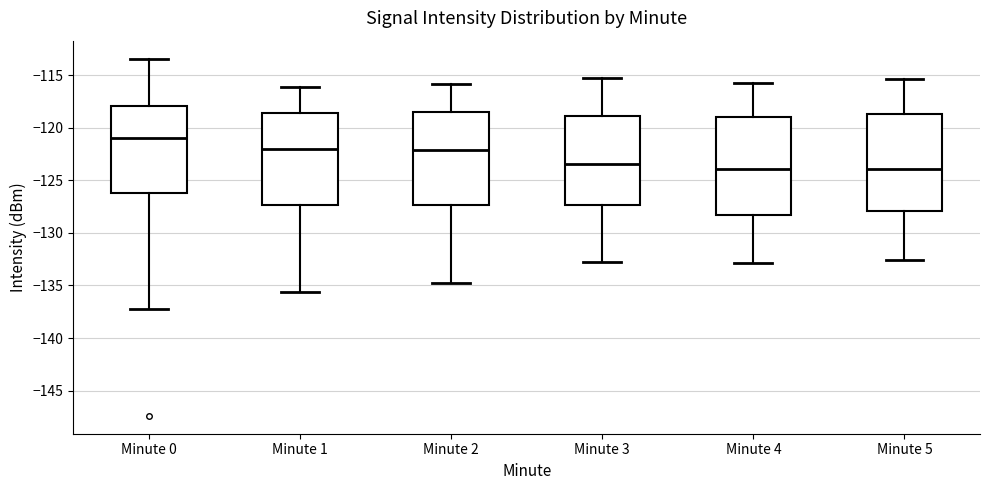

Reading left to right, transcribe this box plot: for each box, give where its median line is, the range the box spans, and where its two whiskers end, as read against the y-axis. The values are not printed on the chart, so give them approximately, as read against the axis.

Minute 0: median -121.0, box -126.5 to -118.0, whiskers -137.5 to -113.5
Minute 1: median -122.0, box -127.5 to -118.5, whiskers -135.5 to -116.0
Minute 2: median -122.0, box -127.5 to -118.5, whiskers -135.0 to -116.0
Minute 3: median -123.5, box -127.5 to -119.0, whiskers -133.0 to -115.5
Minute 4: median -124.0, box -128.0 to -119.0, whiskers -133.0 to -115.5
Minute 5: median -124.0, box -128.0 to -118.5, whiskers -132.5 to -115.5